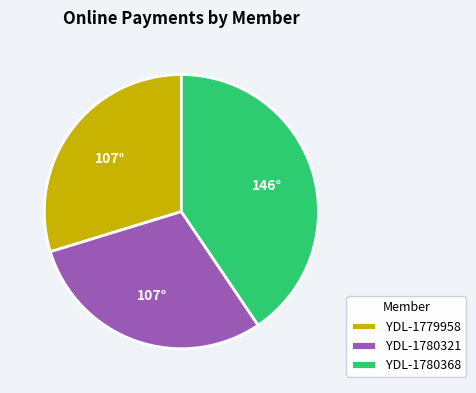

Combined, do YDL-1780321 and YDL-1779958 account for over 50%?

Yes